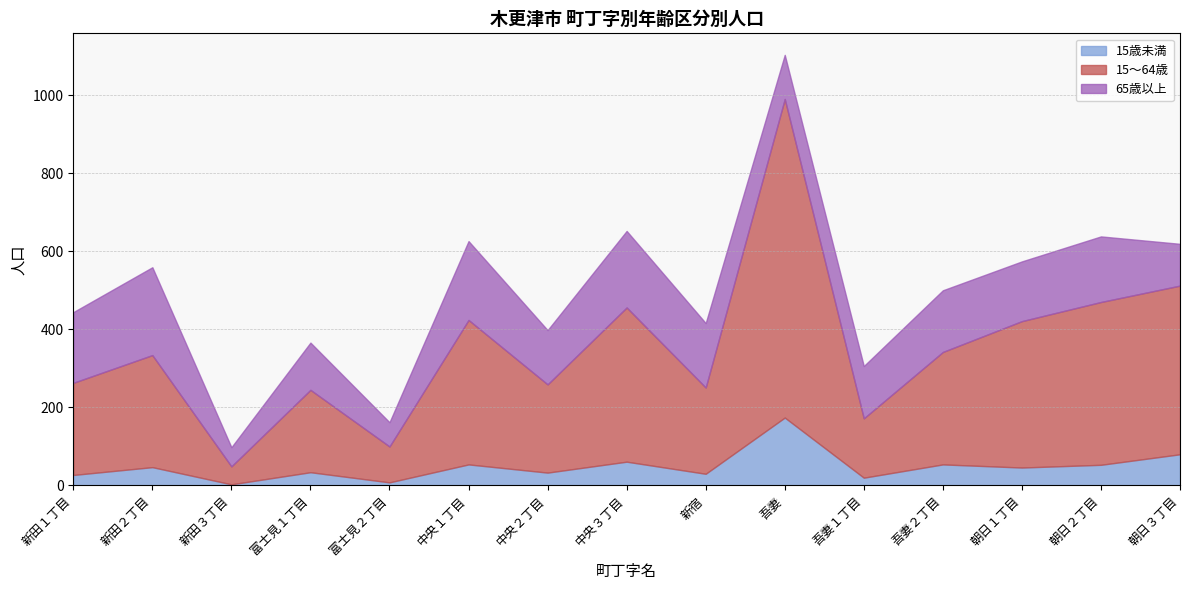

True or false: 15歳未満 has a value of 27 at 朝日１丁目.

False